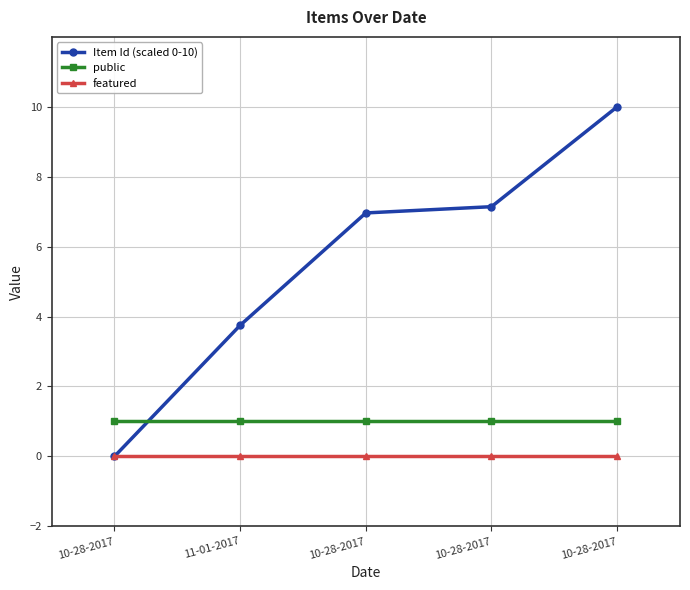

How many categories are shown in the chart?

5